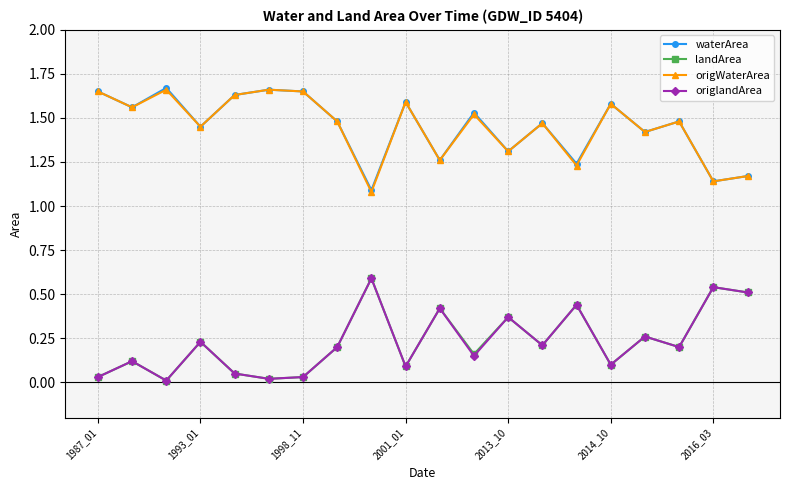

How many interior local peaks does the origlandArea series have?

8